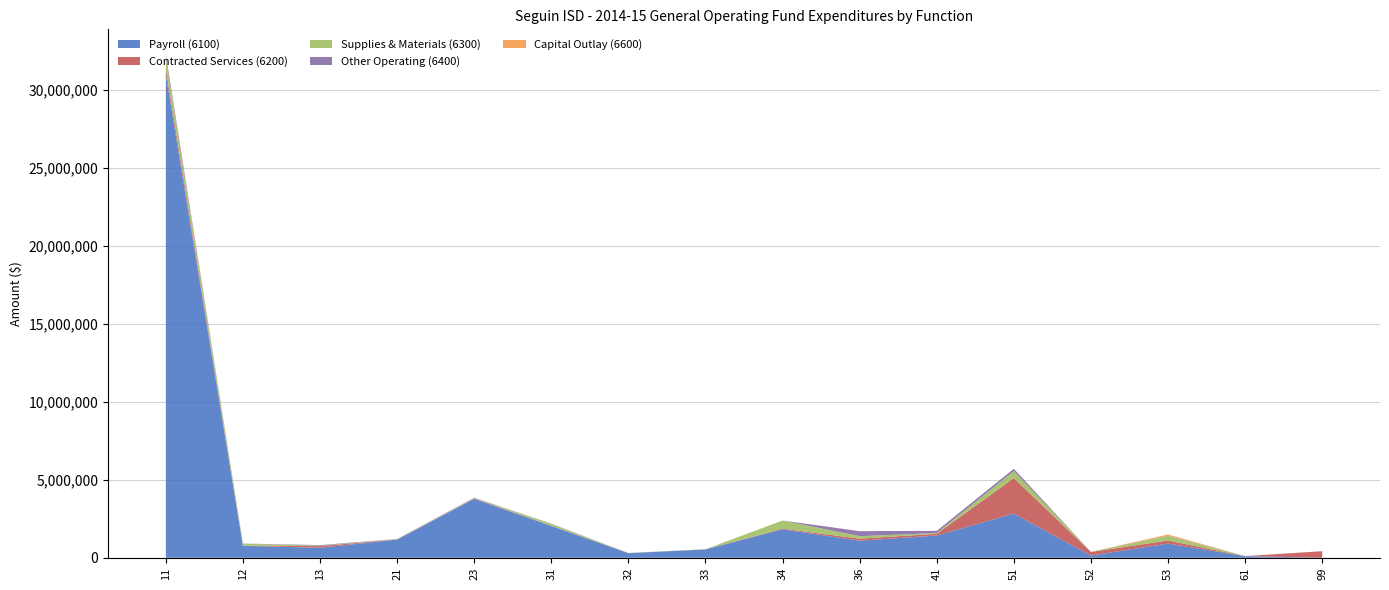

Reading right to left, transcribe all the data shown in this chart.

Payroll (6100): 0	103169	907814	144024	2834505	1429837	1091747	1828190	535127	294968	2039411	3778525	1165581	640566	768374	30996964
Contracted Services (6200): 422000	0	197805	231507	2277321	110315	133371	42712	1700	3195	20240	29475	6215	109150	7480	368996
Supplies & Materials (6300): 0	2700	293100	5000	450595	44489	162470	519273	8500	6500	112511	29753	16300	26601	133272	717873
Other Operating (6400): 0	4400	19000	0	145950	143150	320211	-98782	2000	3817	14844	18360	16533	37252	5727	206179
Capital Outlay (6600): 0	0	75211	0	0	0	0	0	0	0	0	0	0	0	0	0